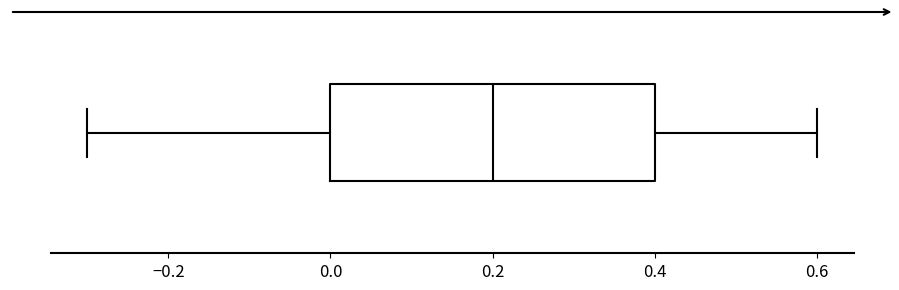

Where is the right edge of the box on the x-axis? The values are not printed on the chart, so give them approximately, as read against the axis.

0.4